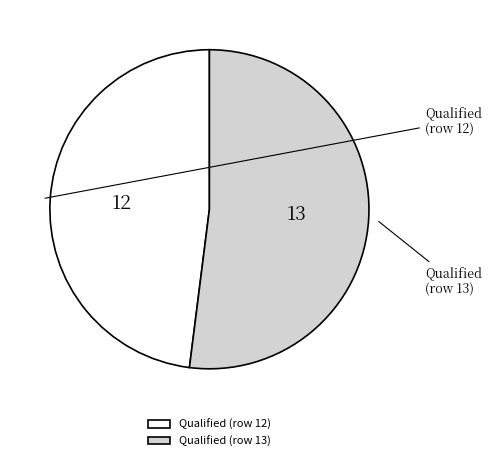

Which category has the smallest portion of the pie?

Qualified (row 12)